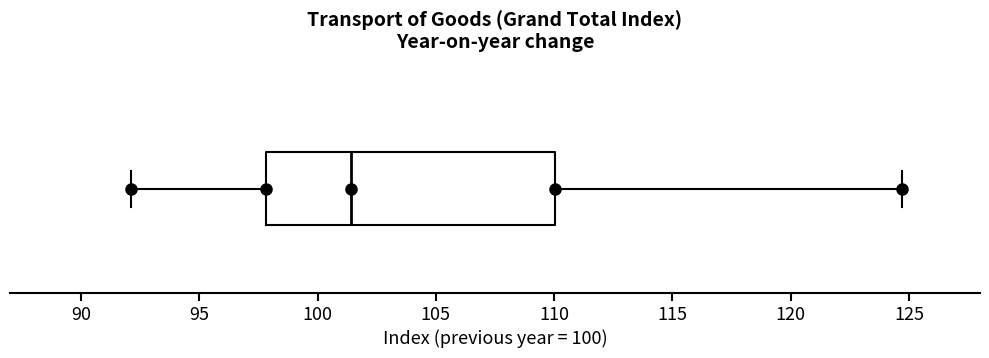

Where does the median line of the box sit on the x-axis? The values are not printed on the chart, so give them approximately, as read against the axis.

101.5